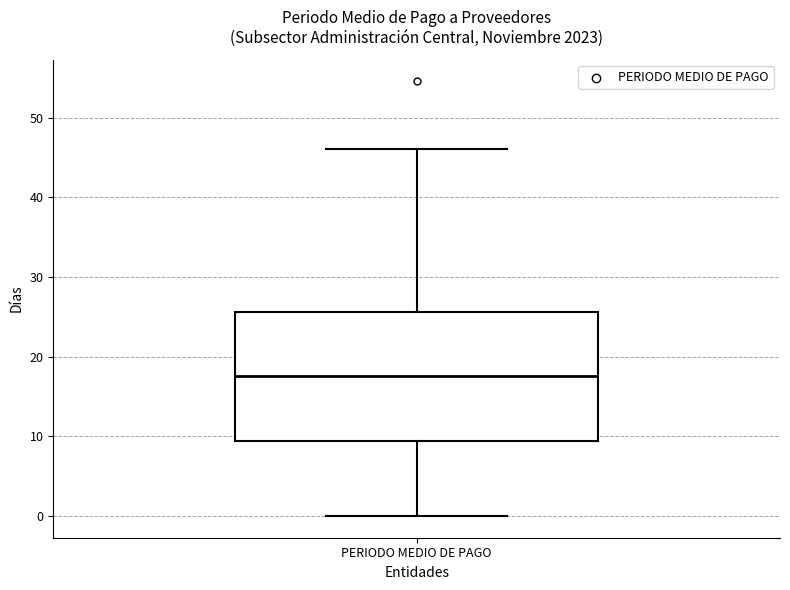

Transcribe this box plot: give where the median line is, the range the box spans, and where the two whiskers end, as read against the y-axis. The values are not printed on the chart, so give them approximately, as read against the axis.

median 18, box 9 to 26, whiskers 0 to 46